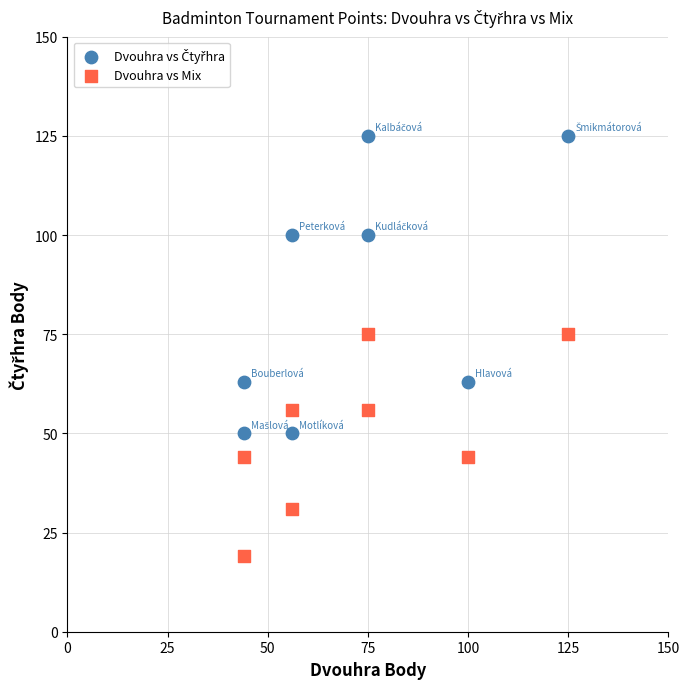

Which series contains the lowest Y value?

Dvouhra vs Mix